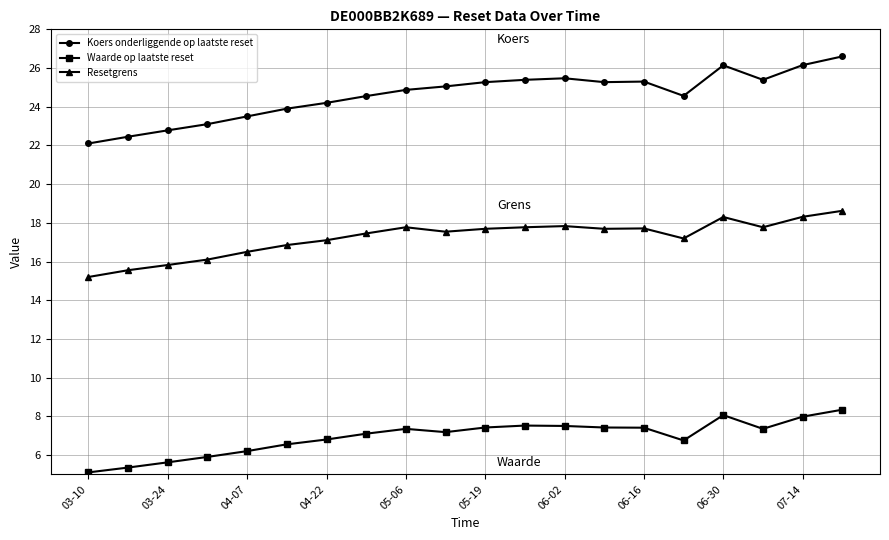

What is the lowest value of the Resetgrens series?

15.2